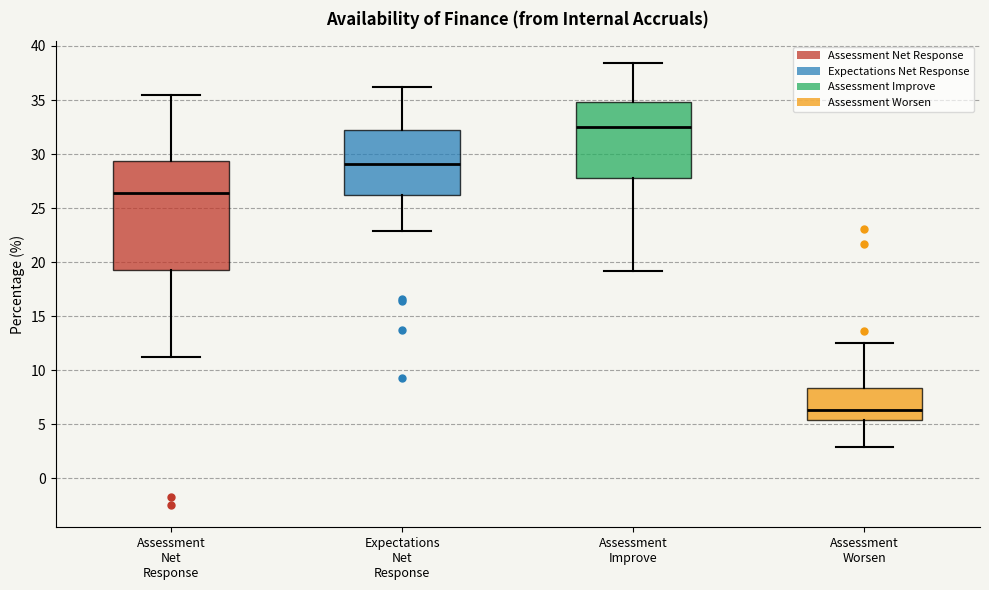

Which box is the tallest, from its lower edge to its upper edge?

Assessment Net Response